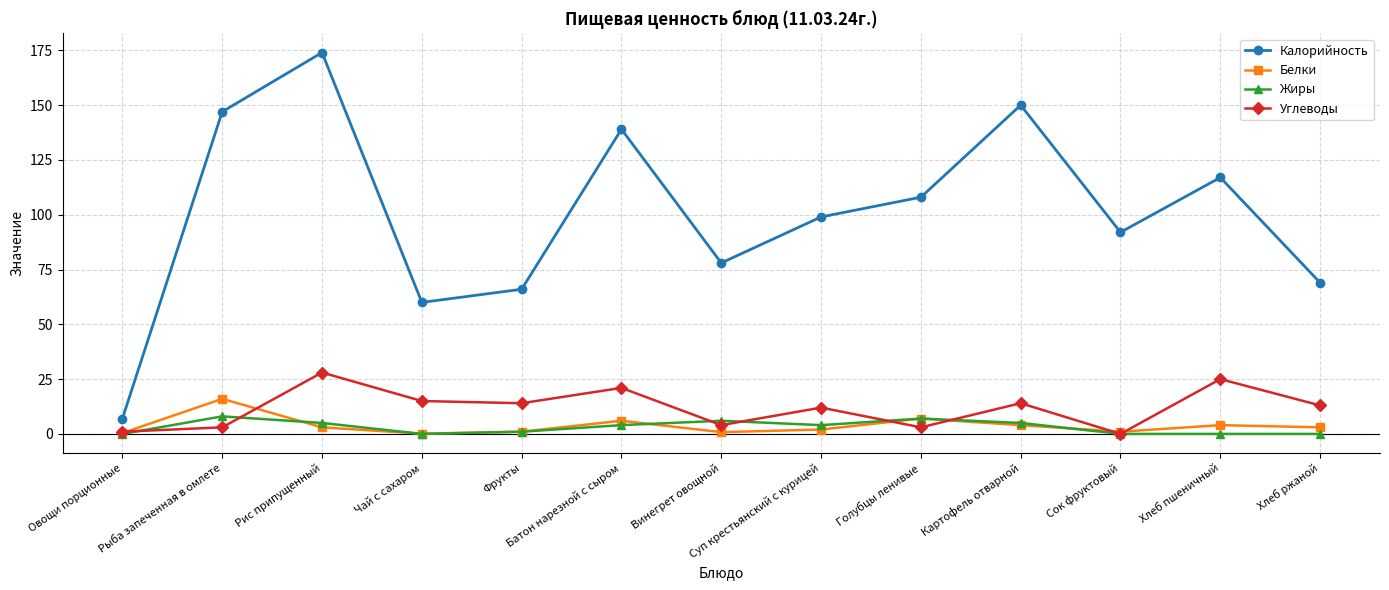

True or false: Жиры and Калорийность intersect in this chart.

False